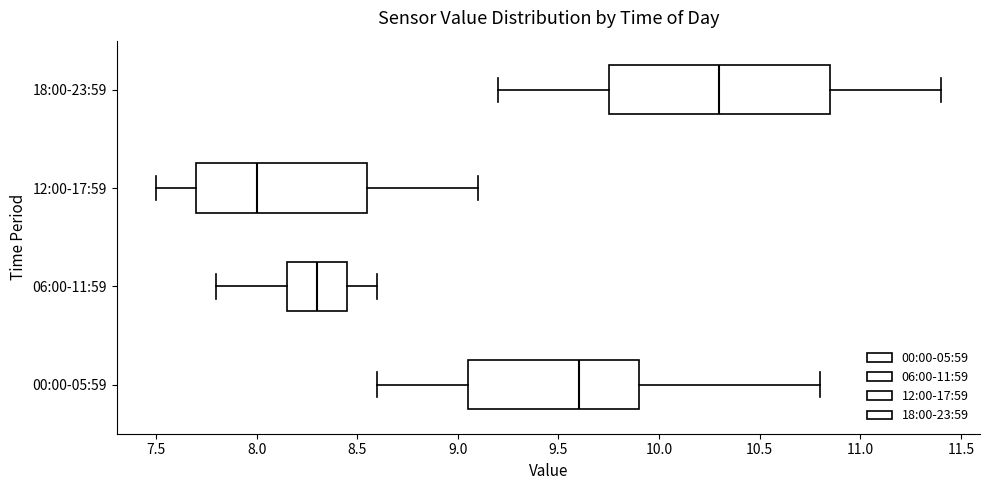

Where does the median line of the box for 12:00-17:59 sit on the x-axis? The values are not printed on the chart, so give them approximately, as read against the axis.

8.00